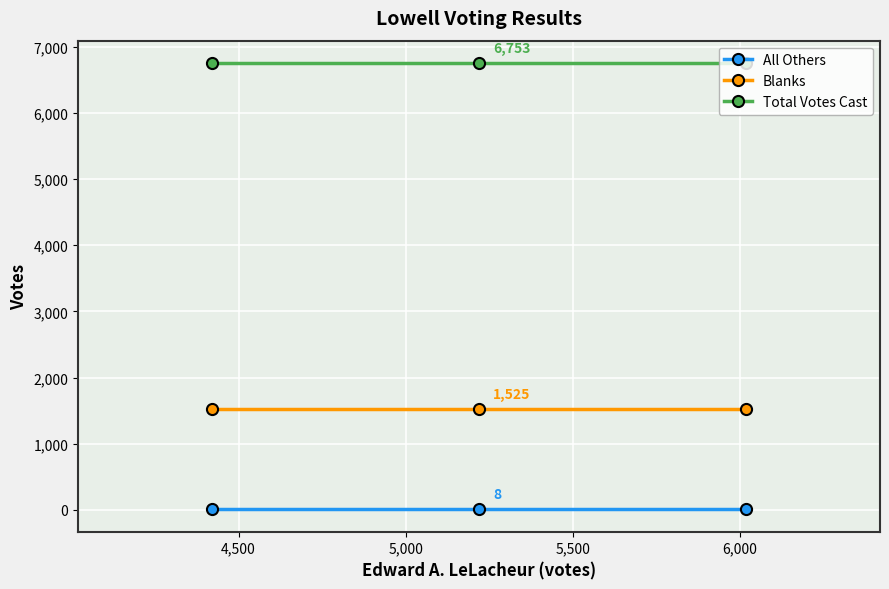

What is the maximum value shown in the chart?

6753